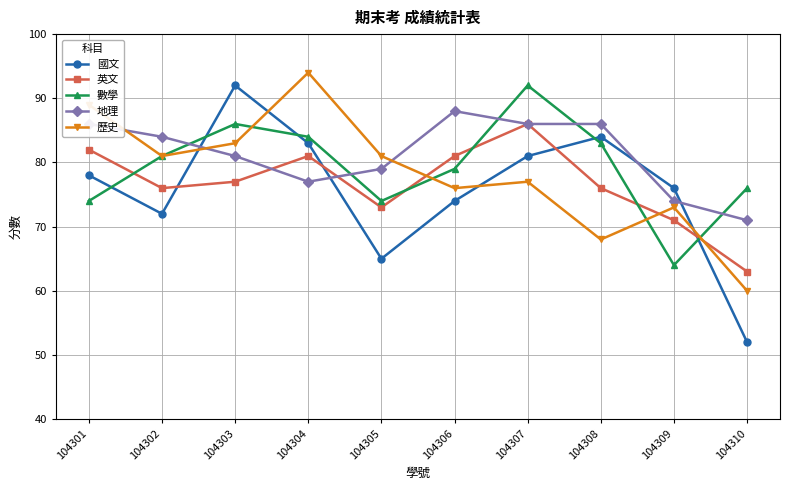

True or false: 數學 has more than 1 interior local peaks.

True